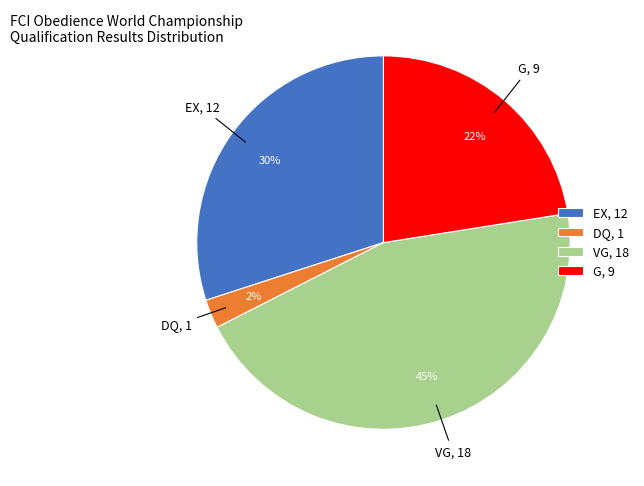

Count the number of slices in the pie.

4